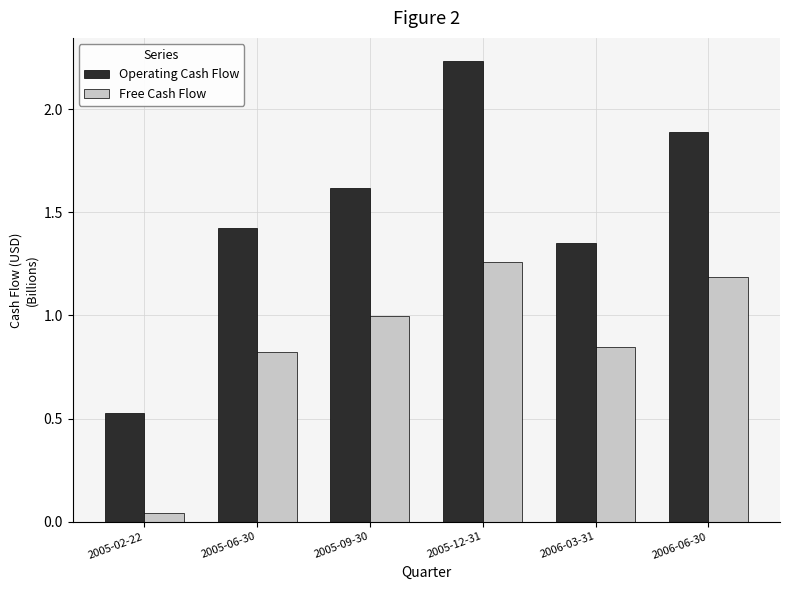

Between 2005-09-30 and 2006-06-30, which series saw the biggest shift?

Operating Cash Flow